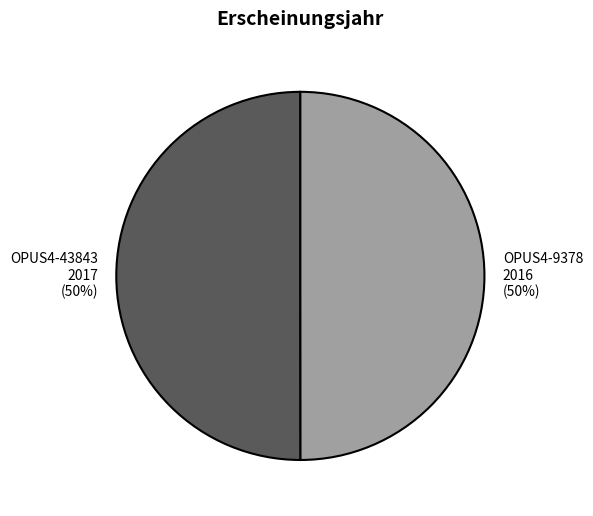

To the nearest percent, what is the combined percentage of OPUS4-43843 and OPUS4-9378?

100%